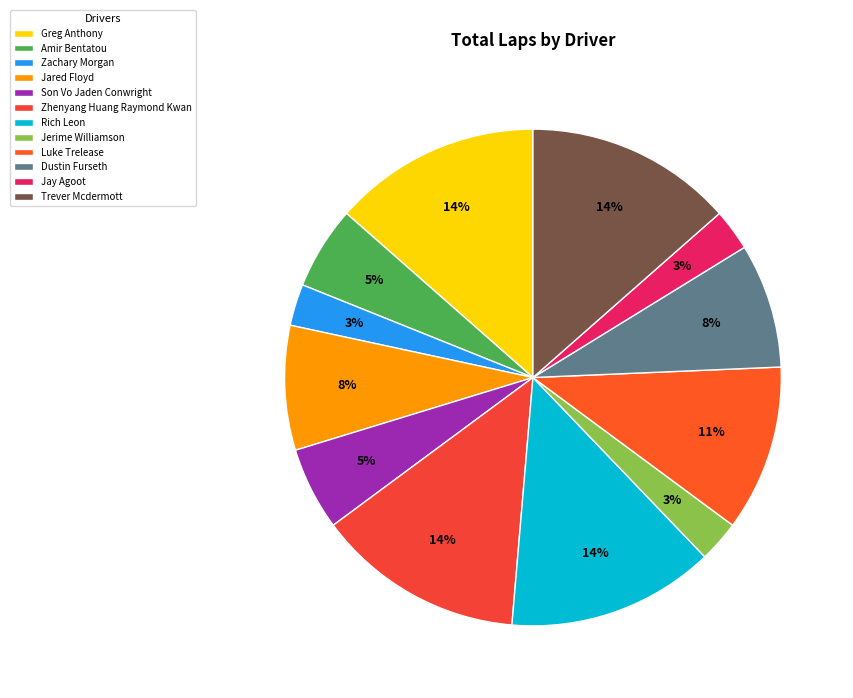

What is the change in value from Zachary Morgan to Rich Leon?

+4